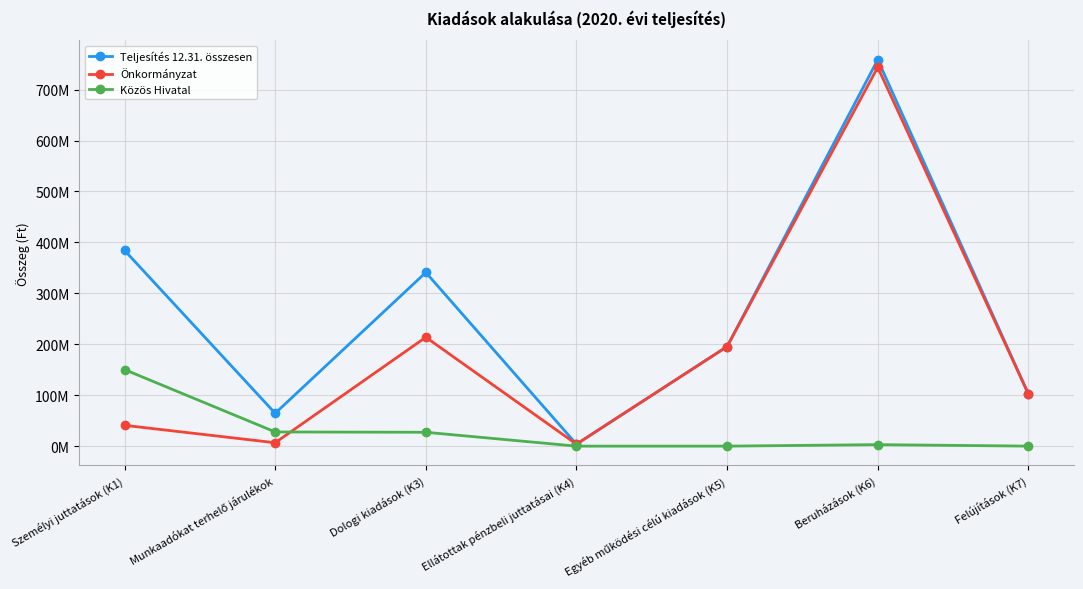

Reading right to left, extract all data points from this chart.

Teljesítés 12.31. összesen: 102520500	758679214	195491184	3883829	341032187	64507643	384356367
Önkormányzat: 102475500	743824834	195491184	3883829	213811576	6672028	40855781
Közös Hivatal: 45000	2939865	0	0	27230600	27869636	150287448